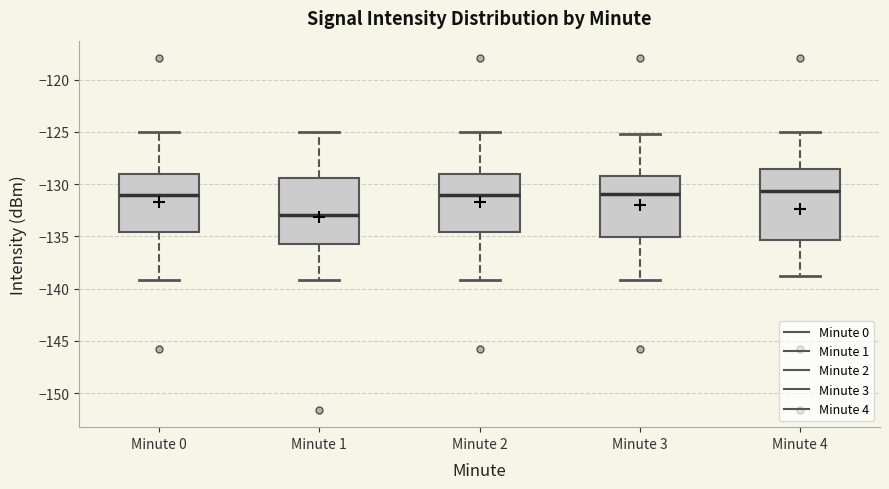

Comparing the boxes themselves (not the whiskers), which one is the tallest?

Minute 4